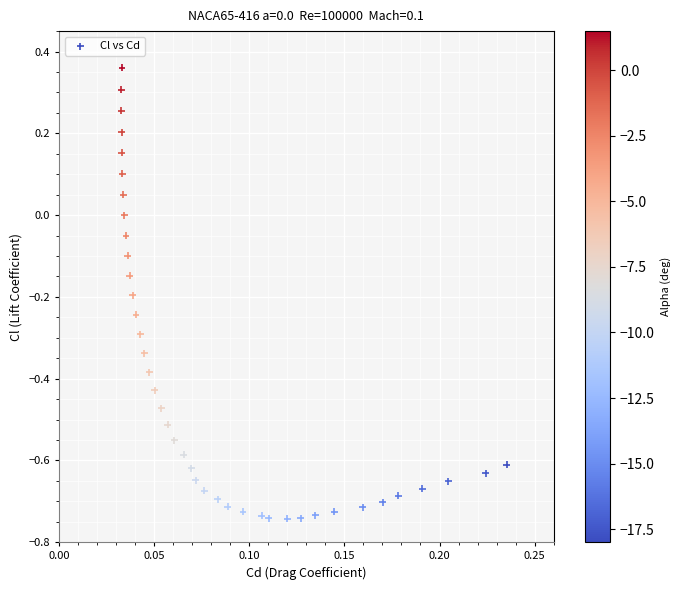

What is the range of Y values (max minus min)?

1.1